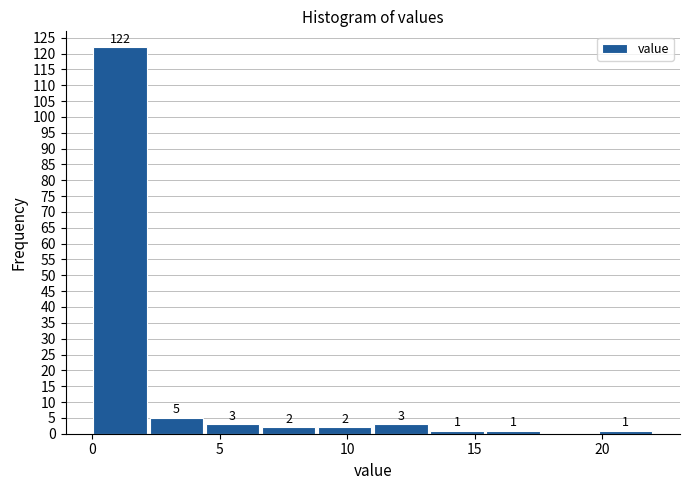

Which range on the x-axis has the tallest bar?

0.0 to 2.2